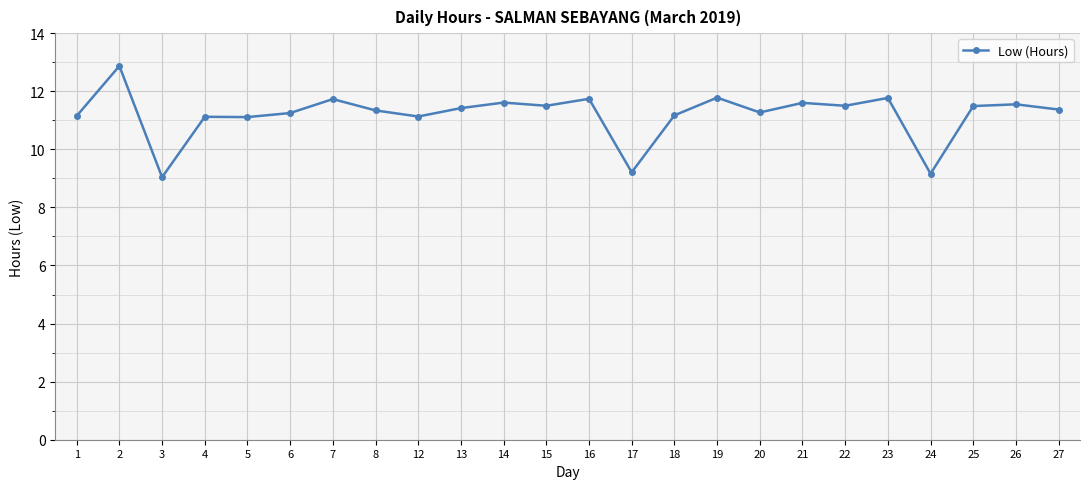

Where is the first local maximum?

2